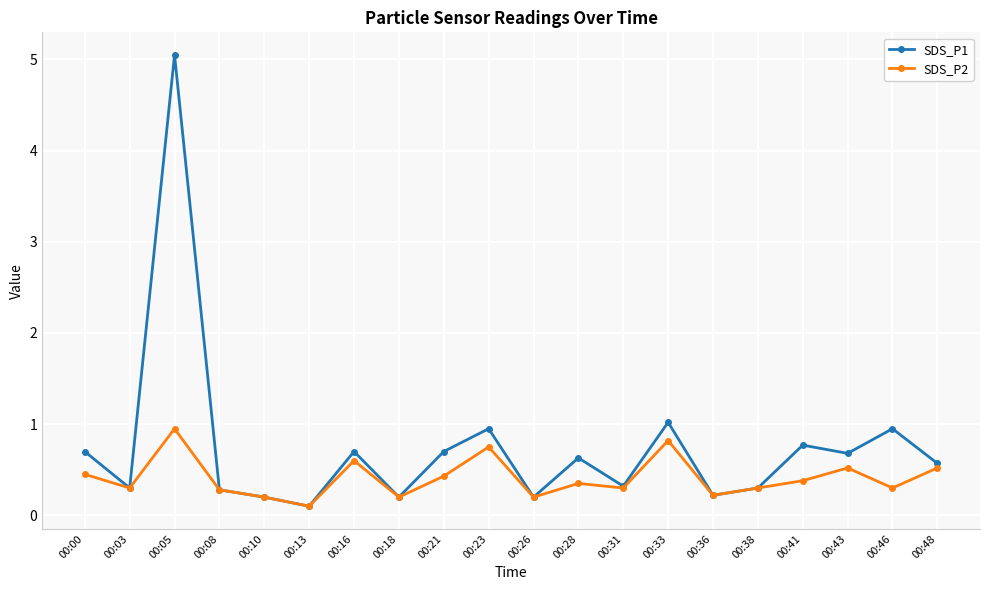

Which category has the lowest value in the SDS_P1 series?

00:13